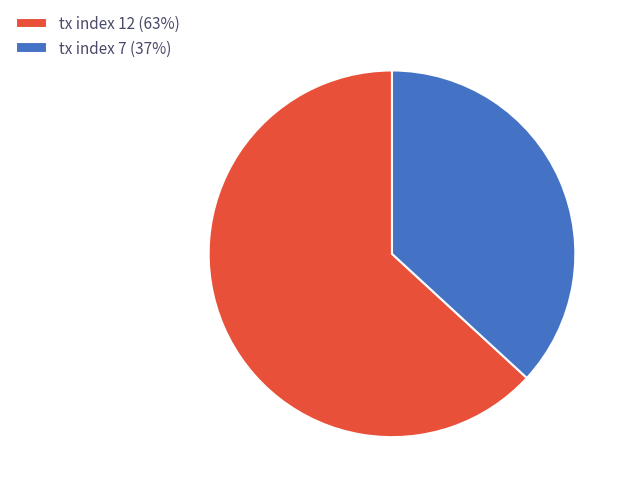

Which has a higher value, tx index 12 (63%) or tx index 7 (37%)?

tx index 12 (63%)